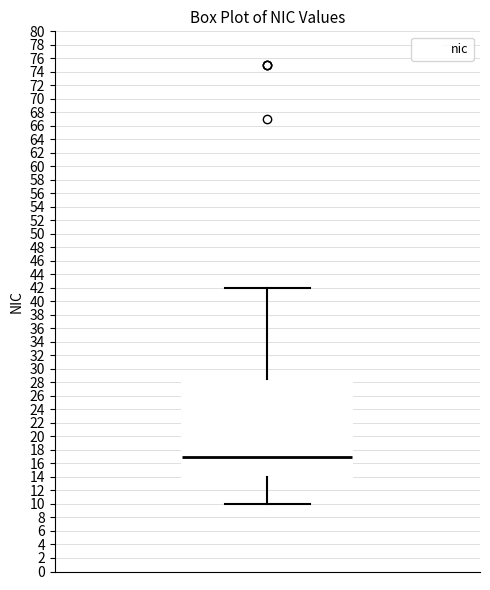

Where is the lower edge of the box on the y-axis? The values are not printed on the chart, so give them approximately, as read against the axis.

14.0